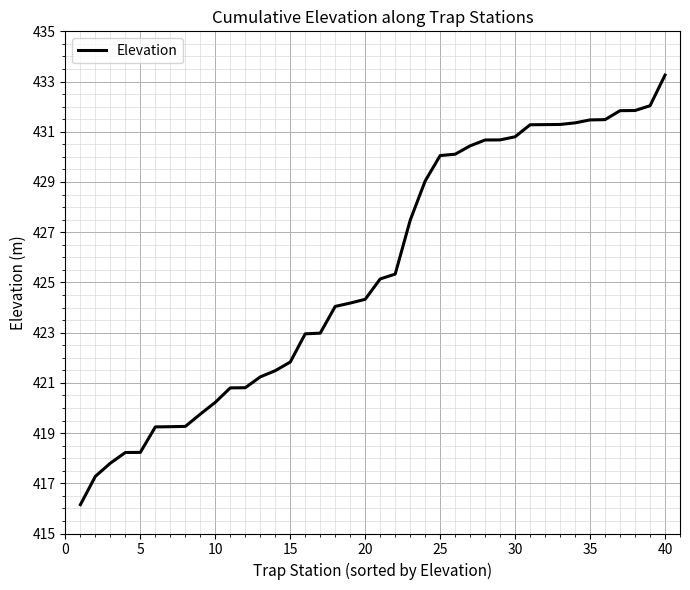

What is the maximum value shown in the chart?

433.3